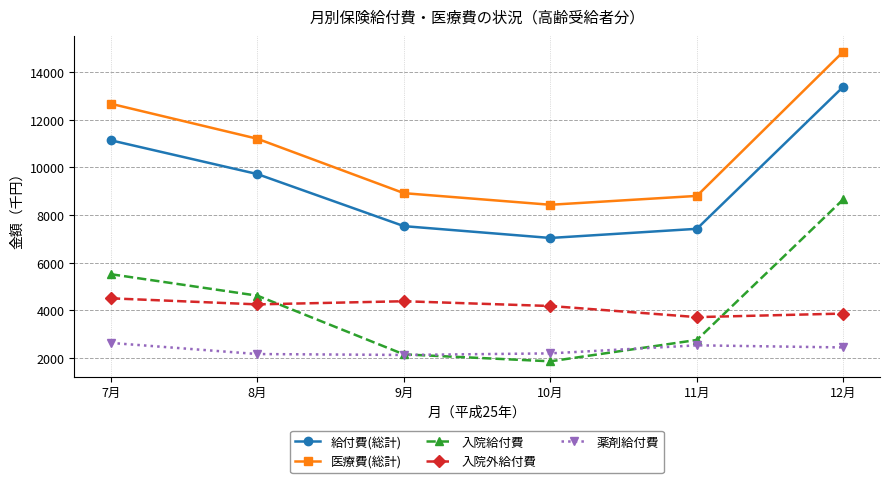

Where is 薬剤給付費 nearest to the value 2385?

12月